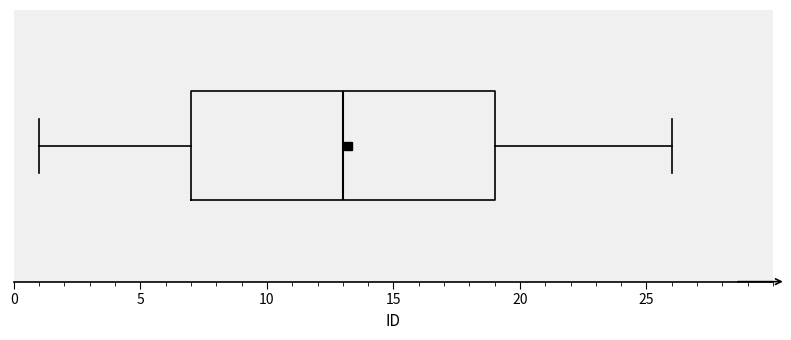

Where does the left whisker of the box end on the x-axis? The values are not printed on the chart, so give them approximately, as read against the axis.

1